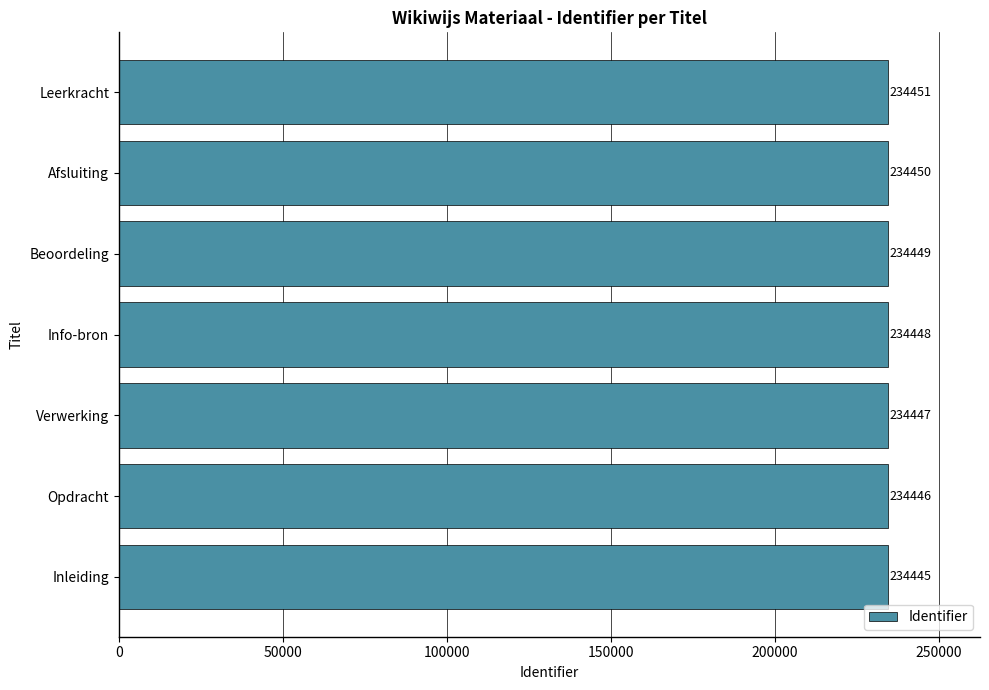

What is the average value?

234448